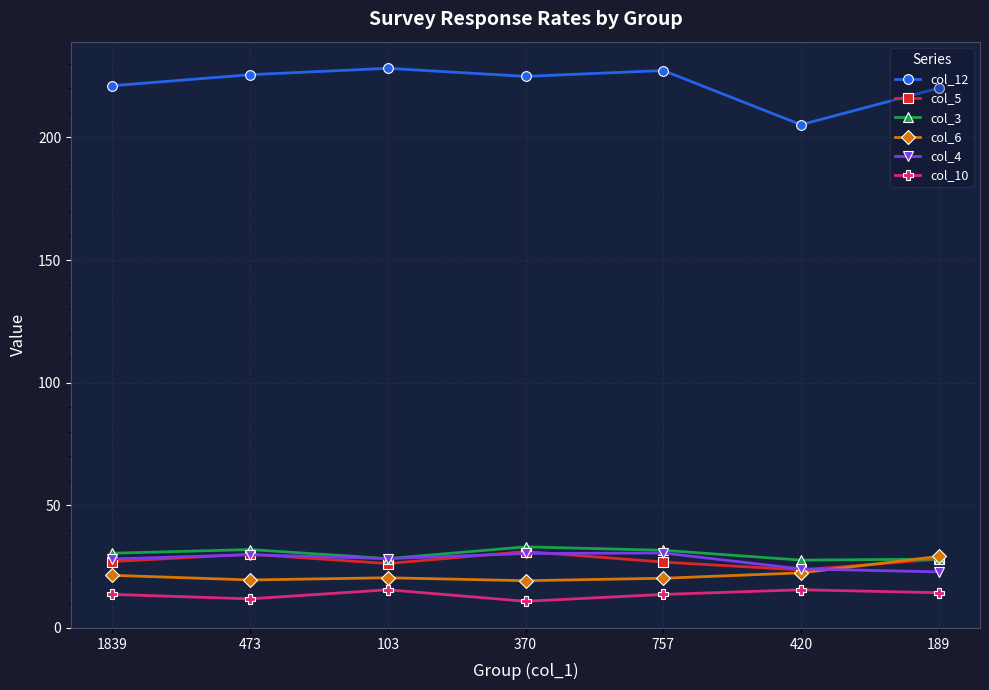

What is the highest value of the col_10 series?

15.5